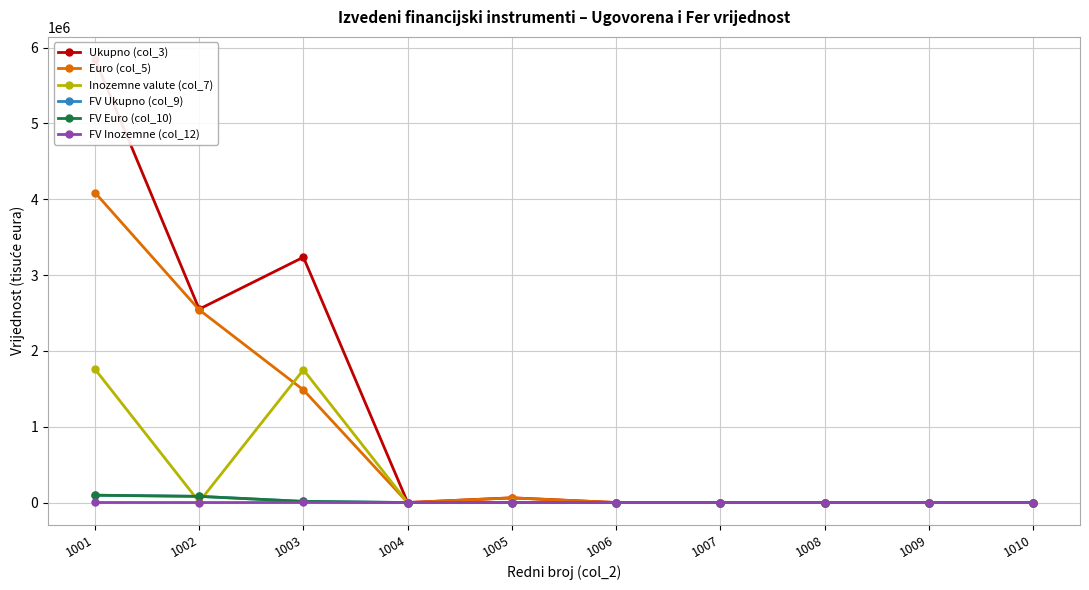

The value of FV Ukupno (col_9) at 1005 is 296. True or false?

False